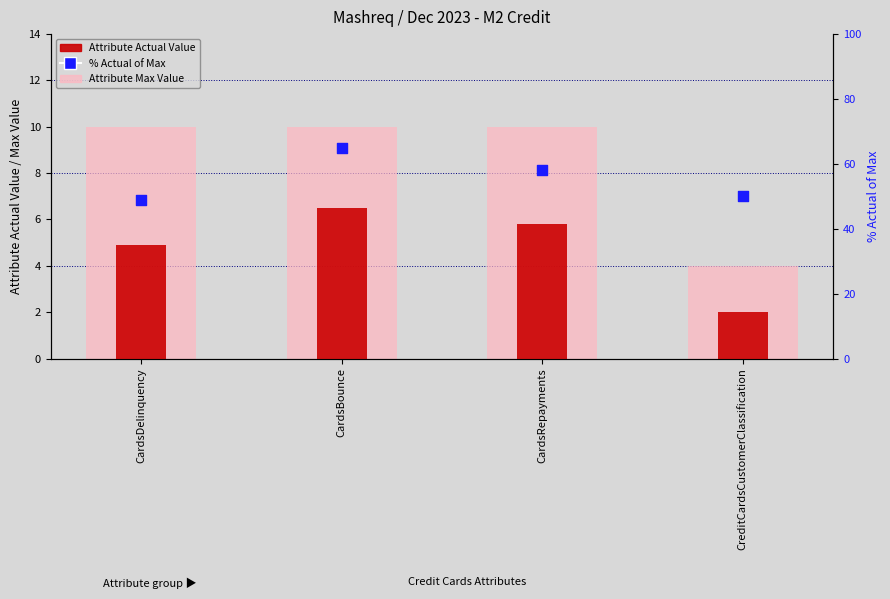

What are all the series names shown in the legend?

Attribute Max Value, Attribute Actual Value, % Actual of Max